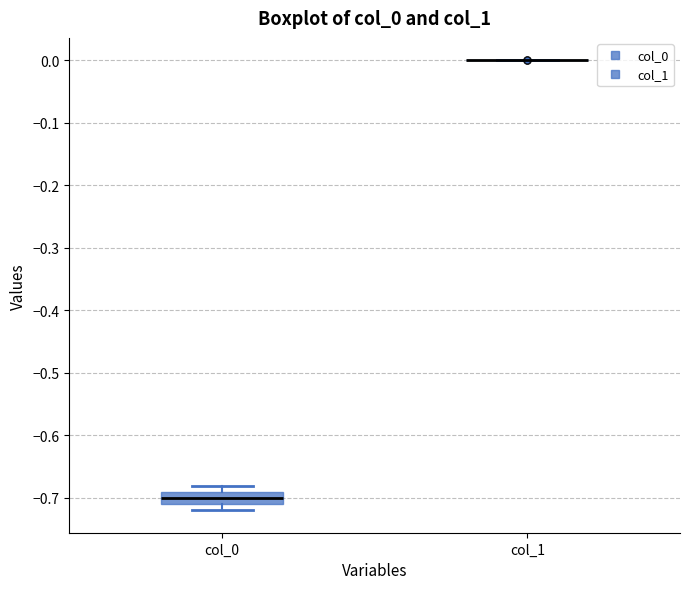

Reading left to right, read every box against the y-axis: the position of its median line, the range the box covers, and the ends of its whiskers. The values are not printed on the chart, so give them approximately, as read against the axis.

col_0: median -0.70, box -0.71 to -0.69, whiskers -0.72 to -0.68
col_1: box collapsed to a line at 0.00, whiskers 0.00 to 0.00